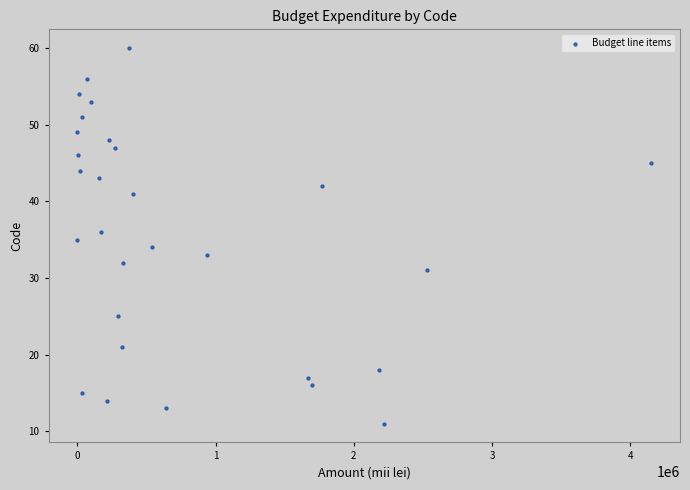

What is the range of Y values (max minus min)?

49